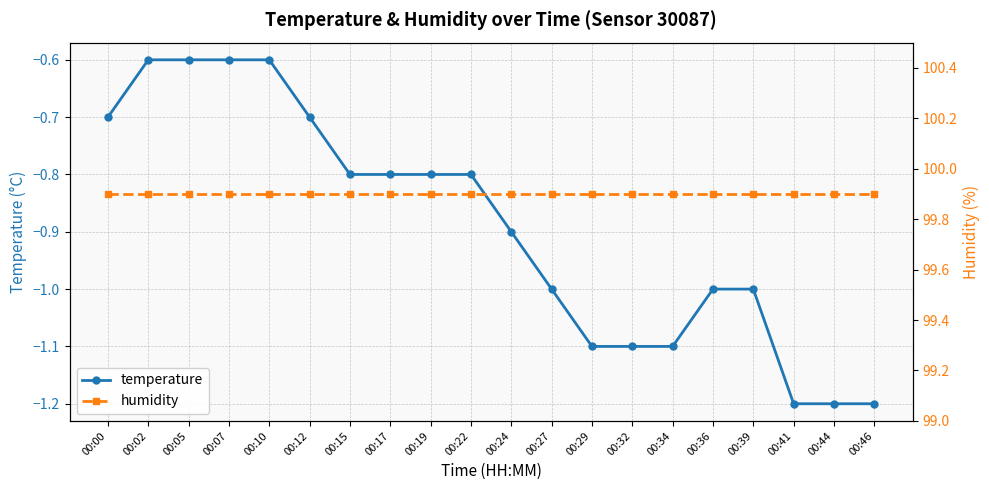

What is the total value across all series at 00:12?

99.2